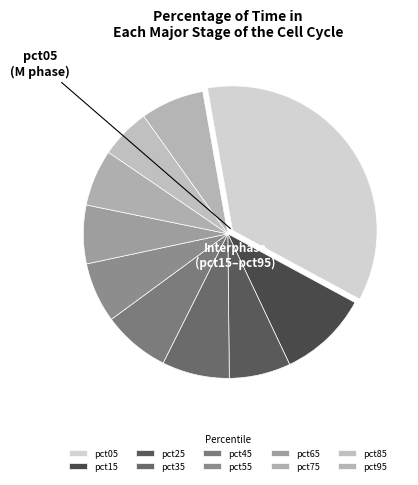

Is there any slice that represents more than half of the pie?

No